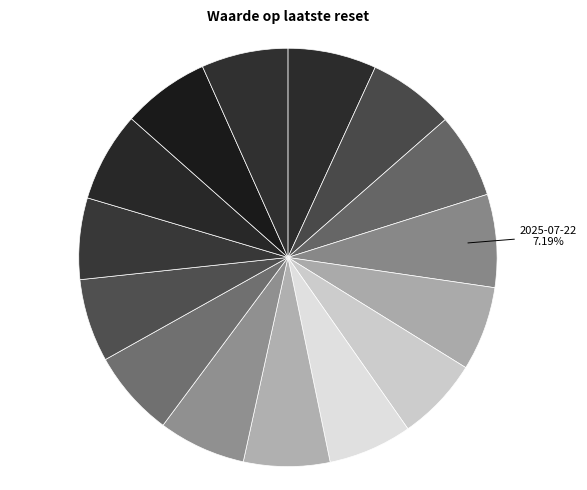

Which category has the biggest portion of the pie?

2025-07-22